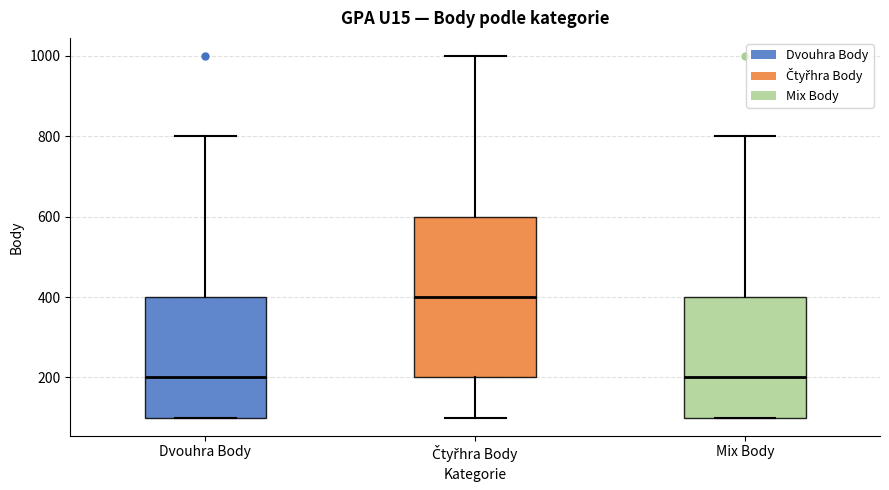

Reading left to right, transcribe this box plot: for each box, give where its median line is, the range the box spans, and where its two whiskers end, as read against the y-axis. The values are not printed on the chart, so give them approximately, as read against the axis.

Dvouhra Body: median 200, box 100 to 400, whiskers 100 to 800
Čtyřhra Body: median 400, box 200 to 600, whiskers 100 to 1000
Mix Body: median 200, box 100 to 400, whiskers 100 to 800